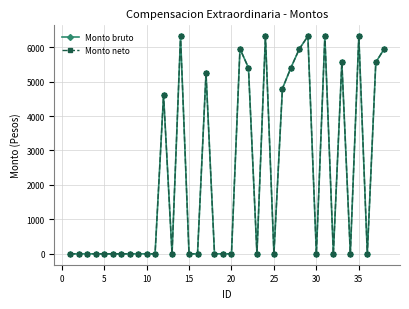

Reading right to left, extract all data points from this chart.

Monto bruto: 5951.2	5558.9	0.0	6316.0	0.0	5558.9	0.0	6316.0	0.0	6316.0	5951.2	5401.1	4796.8	0.0	6316.0	0.0	5401.1	5951.2	0.0	0.0	0.0	5243.3	0.0	0.0	6316.0	0.0	4612.0	0.0	0.0	0.0	0.0	0.0	0.0	0.0	0.0	0.0	0.0	0.0
Monto neto: 5951.2	5558.9	0.0	6316.0	0.0	5558.9	0.0	6316.0	0.0	6316.0	5951.2	5401.1	4796.8	0.0	6316.0	0.0	5401.1	5951.2	0.0	0.0	0.0	5243.3	0.0	0.0	6316.0	0.0	4612.0	0.0	0.0	0.0	0.0	0.0	0.0	0.0	0.0	0.0	0.0	0.0